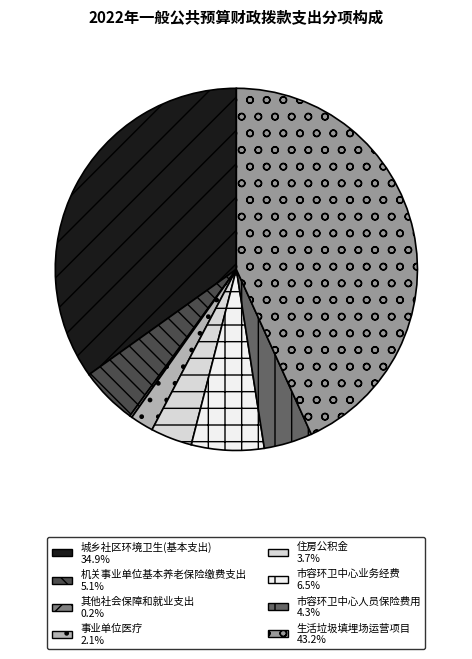

Does 住房公积金 3.7% represent more than half of the total?

No